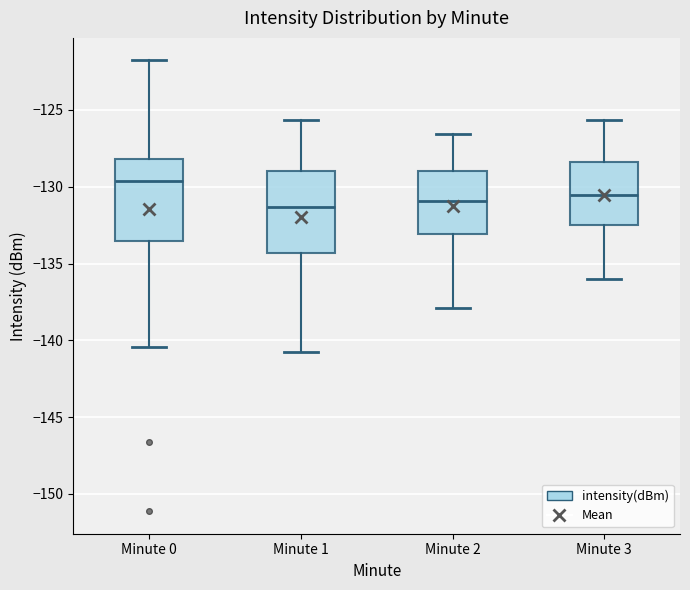

Reading left to right, transcribe this box plot: for each box, give where its median line is, the range the box spans, and where its two whiskers end, as read against the y-axis. The values are not printed on the chart, so give them approximately, as read against the axis.

Minute 0: median -129.5, box -133.5 to -128.0, whiskers -140.5 to -122.0
Minute 1: median -131.5, box -134.5 to -129.0, whiskers -140.5 to -125.5
Minute 2: median -131.0, box -133.0 to -129.0, whiskers -138.0 to -126.5
Minute 3: median -130.5, box -132.5 to -128.5, whiskers -136.0 to -125.5